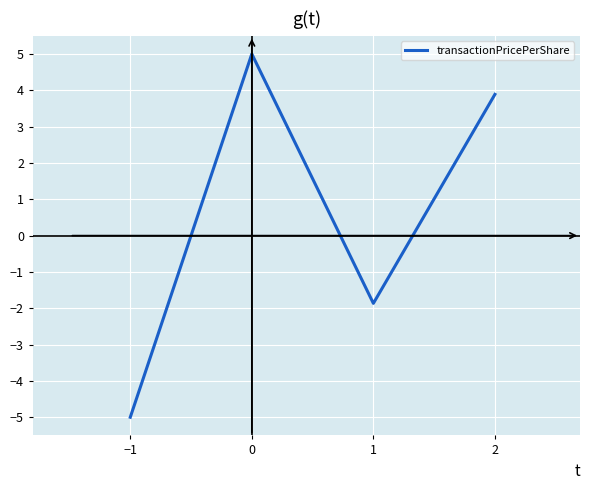

Rank the categories by value from highest to lowest.

0, 2, 1, −1